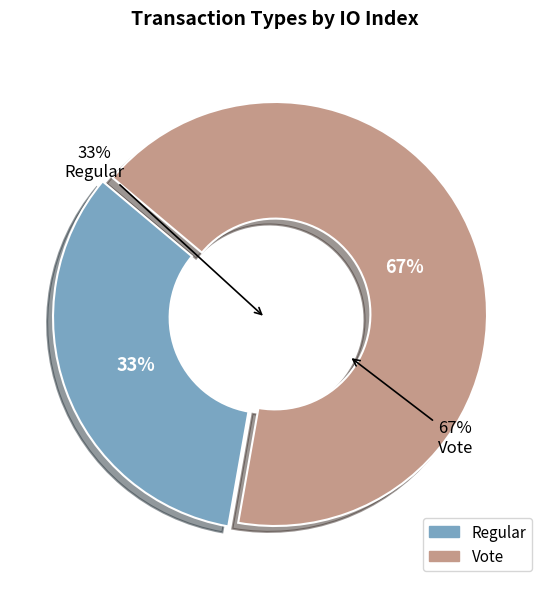

Which category has the biggest portion of the pie?

Vote